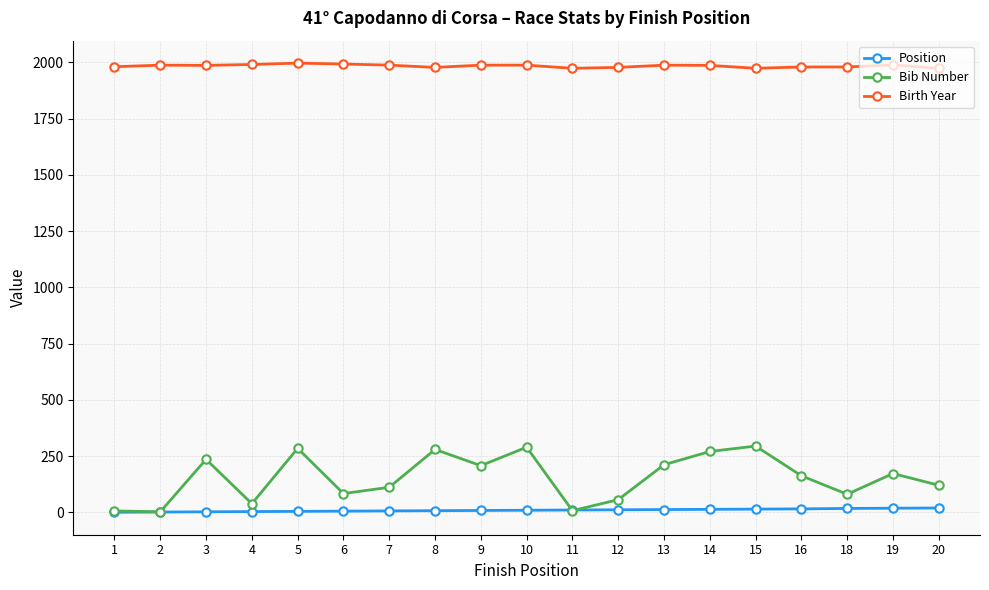

Which series has the largest total across all categories?

Birth Year